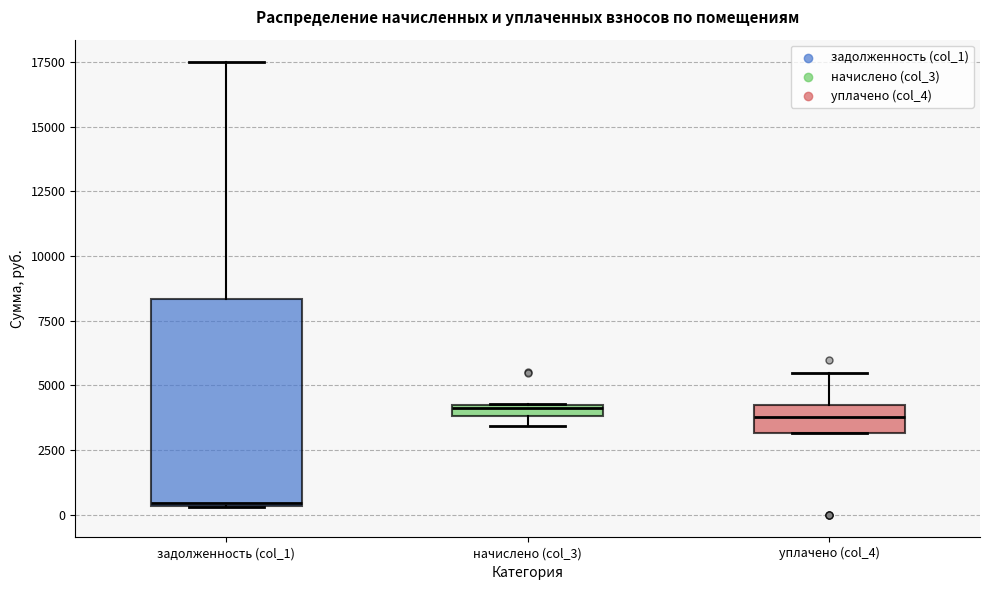

Which box's median line is the lowest?

задолженность (col_1)